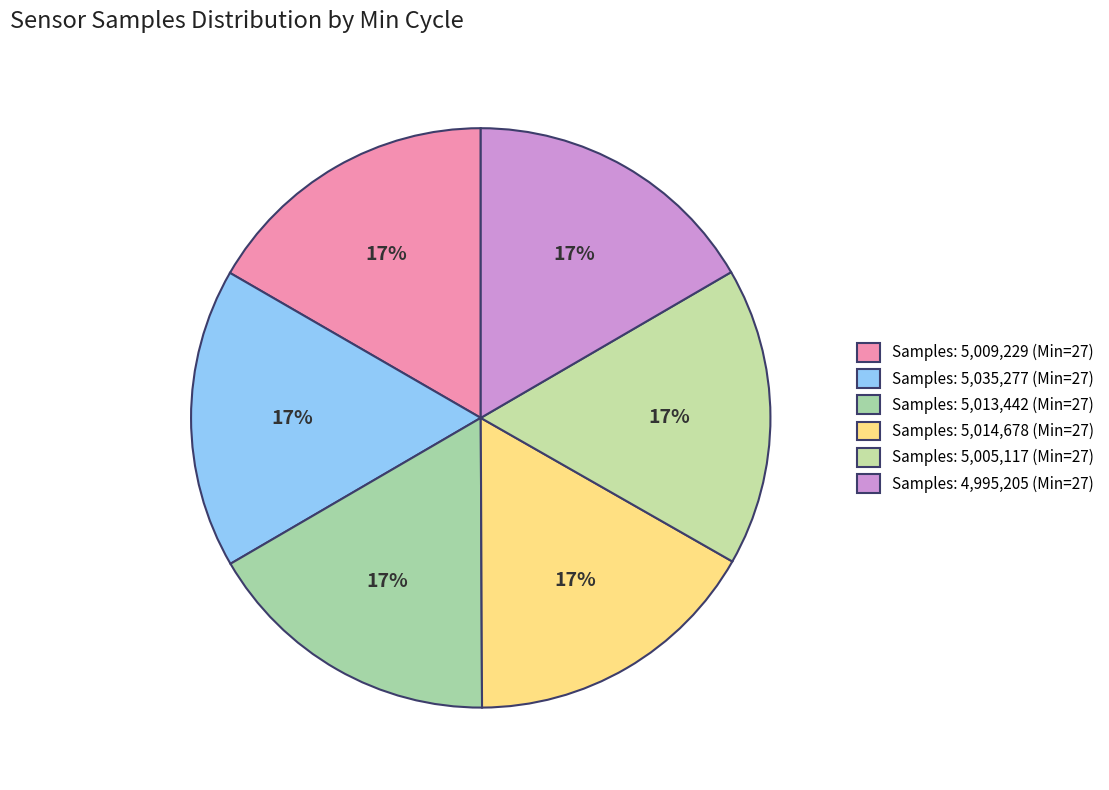

Does any single category account for the majority?

No